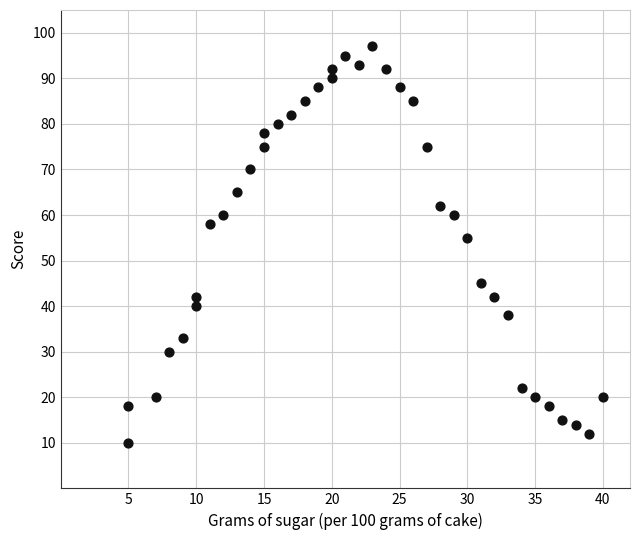

What is the range of X values (max minus min)?

35